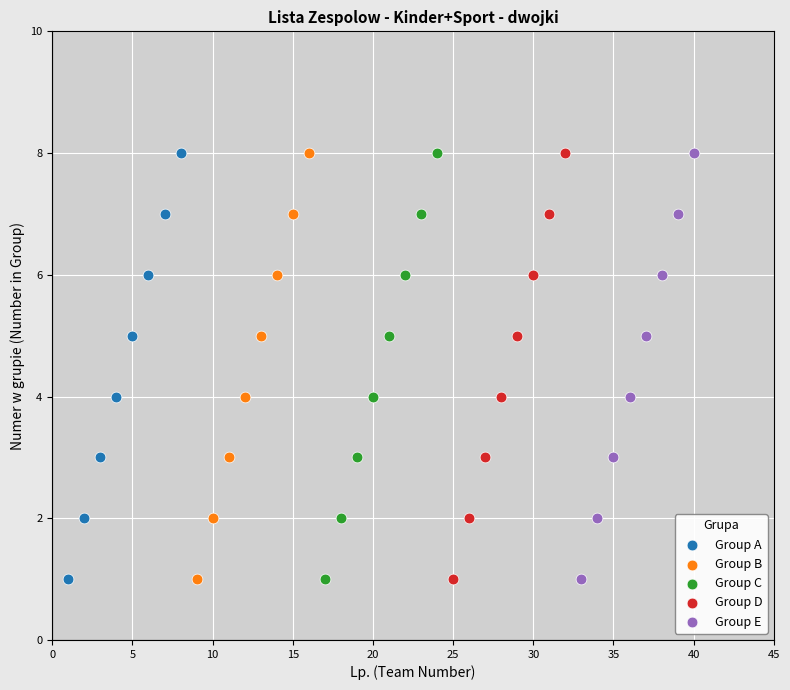

What are all the series names shown in the legend?

Group A, Group B, Group C, Group D, Group E